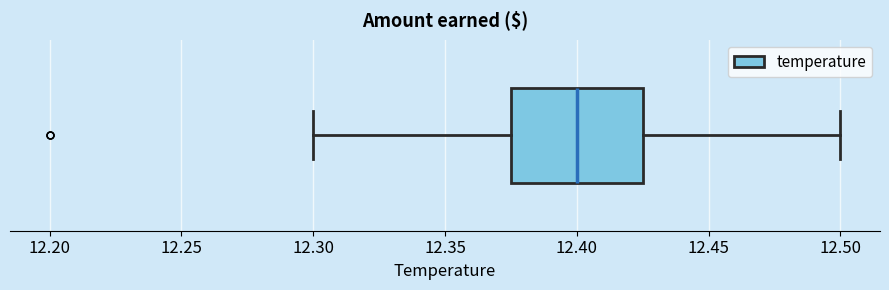

Transcribe this box plot: give where the median line is, the range the box spans, and where the two whiskers end, as read against the x-axis. The values are not printed on the chart, so give them approximately, as read against the axis.

median 12.400, box 12.375 to 12.425, whiskers 12.300 to 12.500